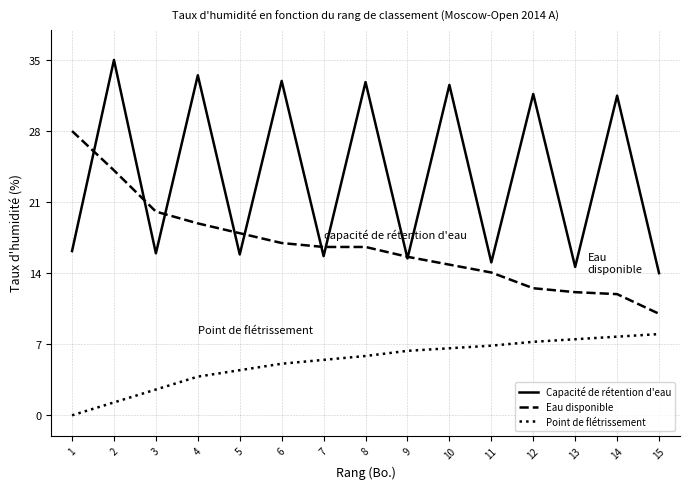

How many values in the Eau disponible series exceed 16?

8